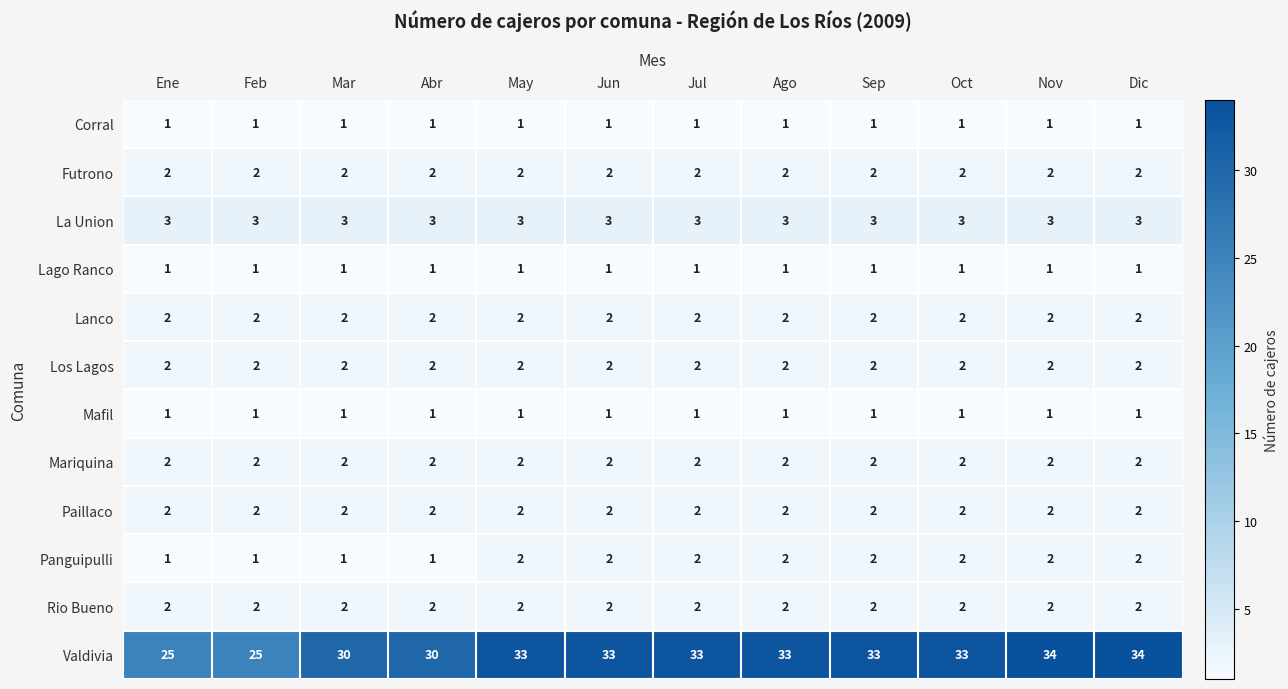

What is the difference between the highest and lowest values at Dic?

33